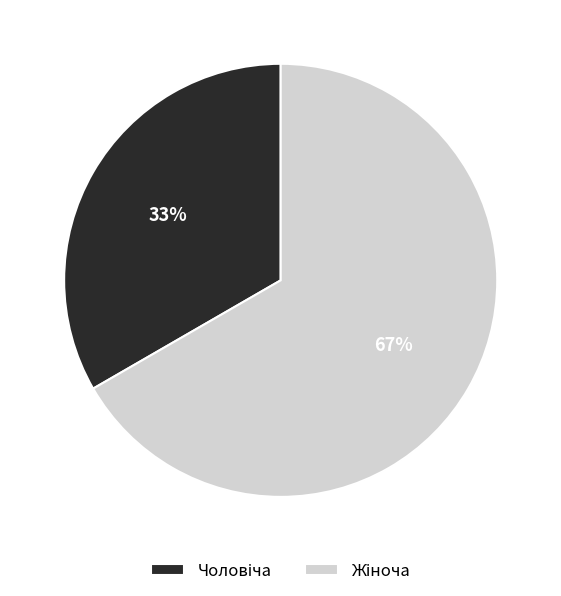

How many slices are in this pie chart?

2